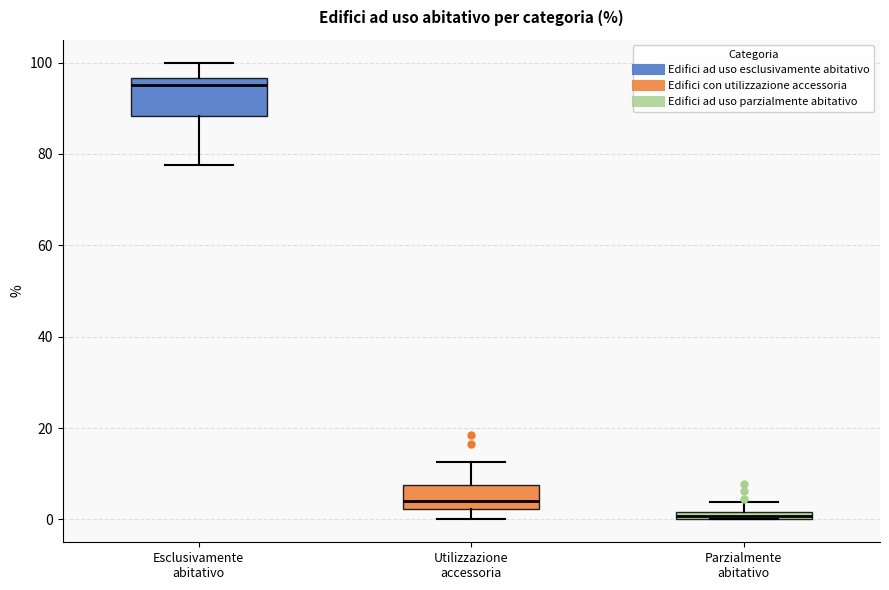

Where does the upper whisker of the box for Esclusivamente abitativo end on the y-axis? The values are not printed on the chart, so give them approximately, as read against the axis.

100